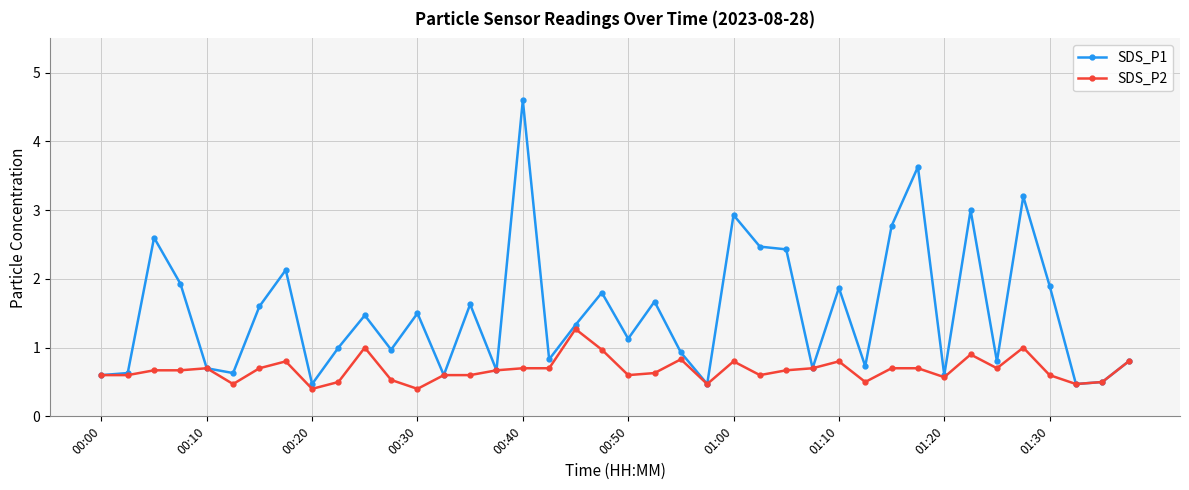

Rank the series by their average value, from highest to lowest.

SDS_P1, SDS_P2